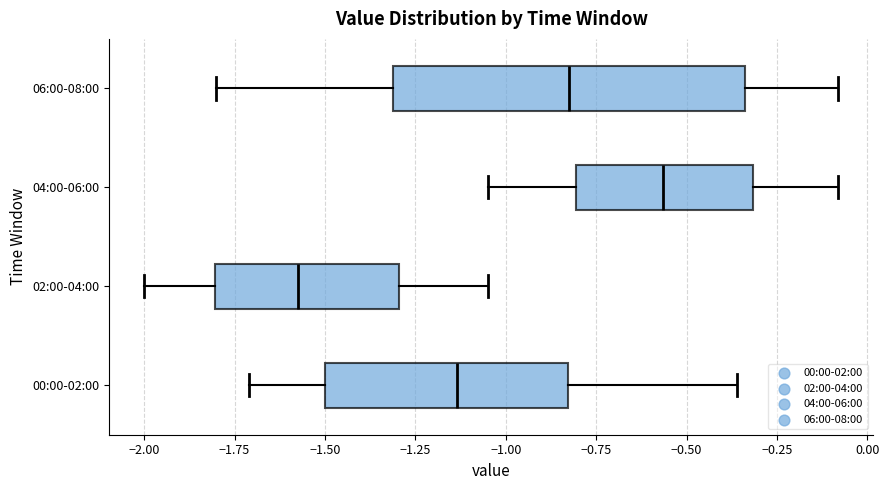

Comparing the boxes themselves (not the whiskers), which one is the widest?

06:00-08:00